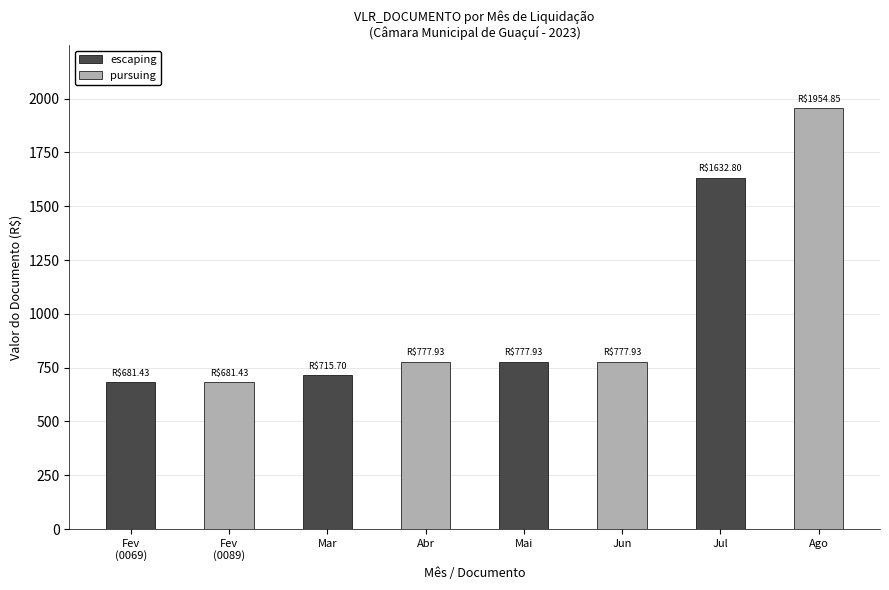

What is the change in value from Mai to Ago?

+1176.9